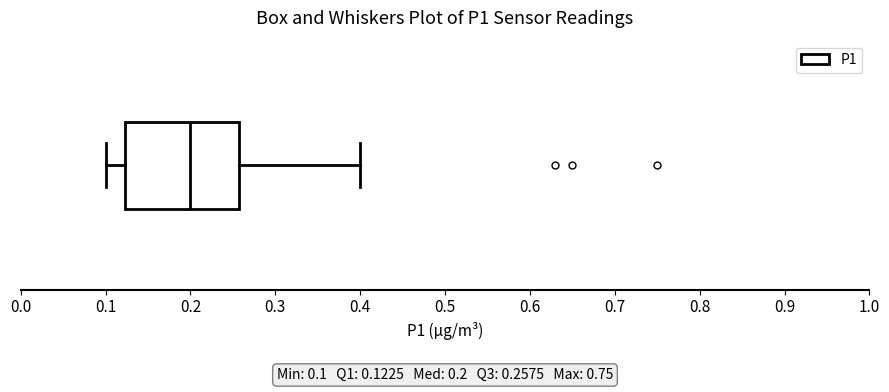

Transcribe this box plot: give where the median line is, the range the box spans, and where the two whiskers end, as read against the x-axis. The values are not printed on the chart, so give them approximately, as read against the axis.

median 0.20, box 0.12 to 0.26, whiskers 0.10 to 0.40